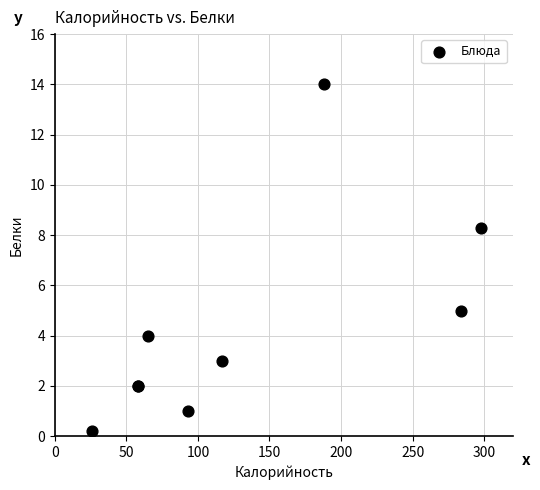

What Y value in the scatter plot is closest to 7?

8.3